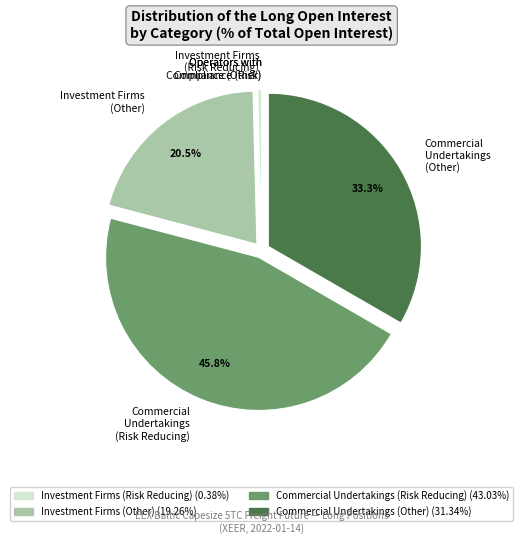

What is the total percentage of Commercial Undertakings (Risk Reducing) and Commercial Undertakings (Other)?

79.1%